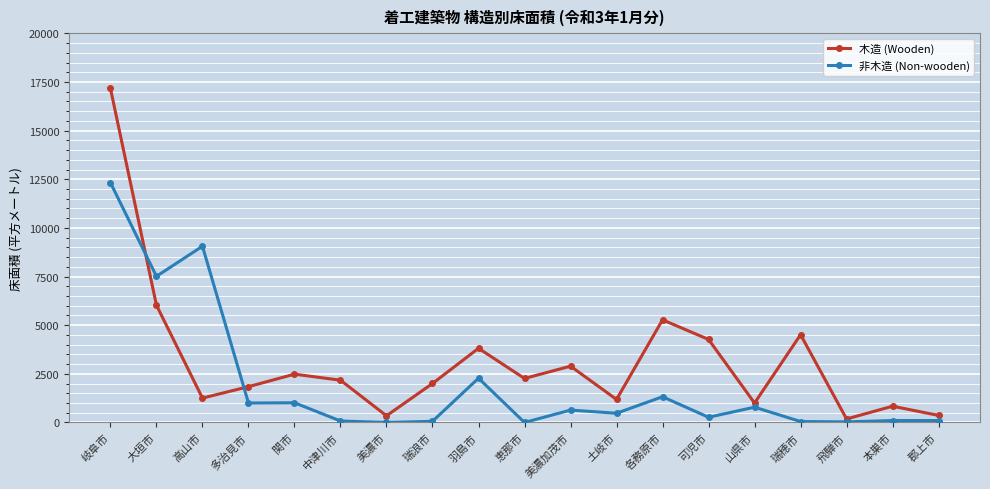

Where does the 非木造 (Non-wooden) series first go above 474?

岐阜市